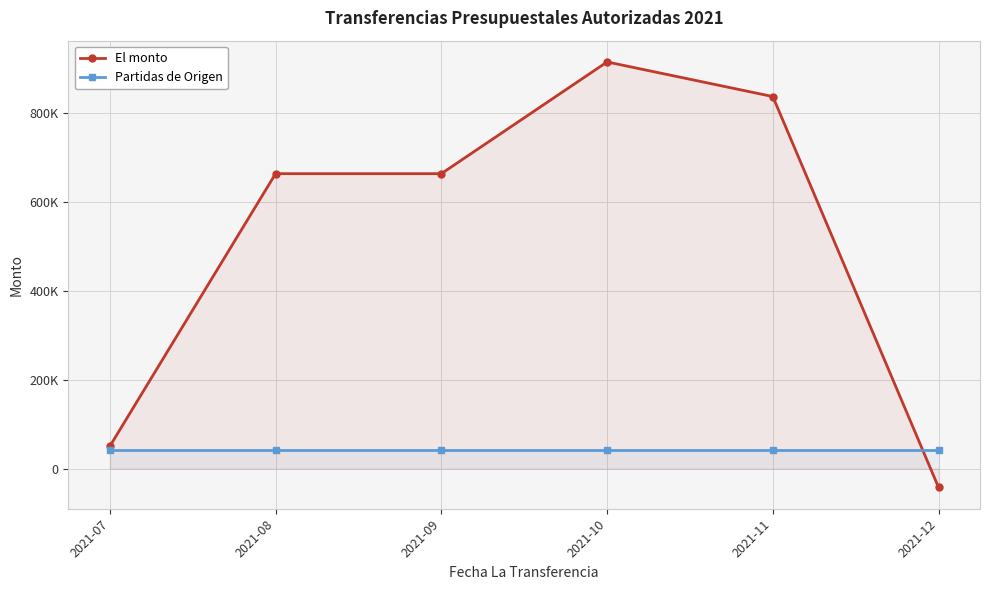

How many interior local peaks does the El monto series have?

1